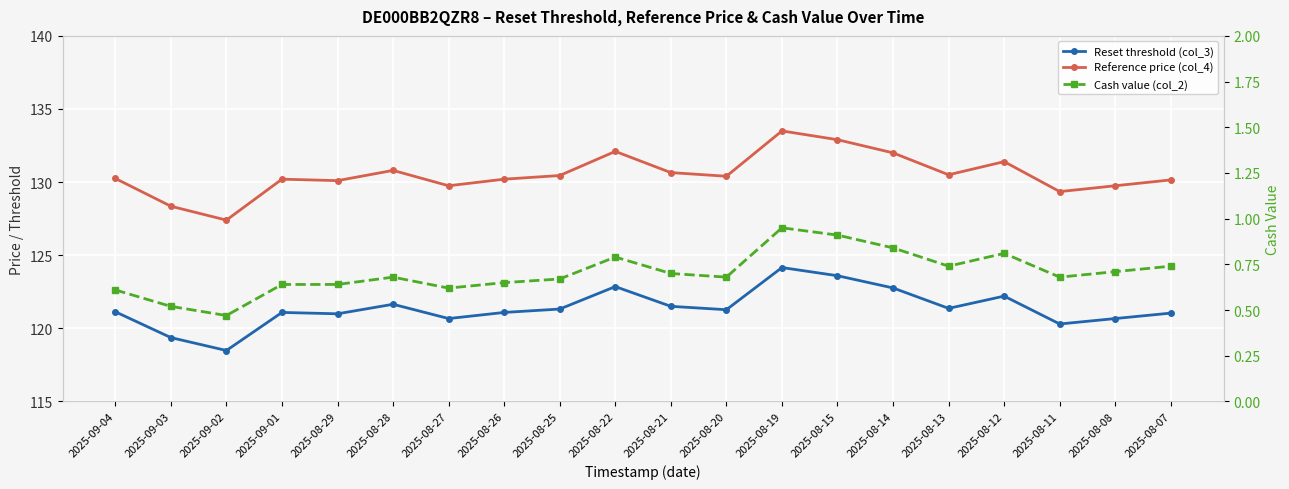

Is it true that Cash value (col_2) equals 1.1 at 2025-09-04?

False